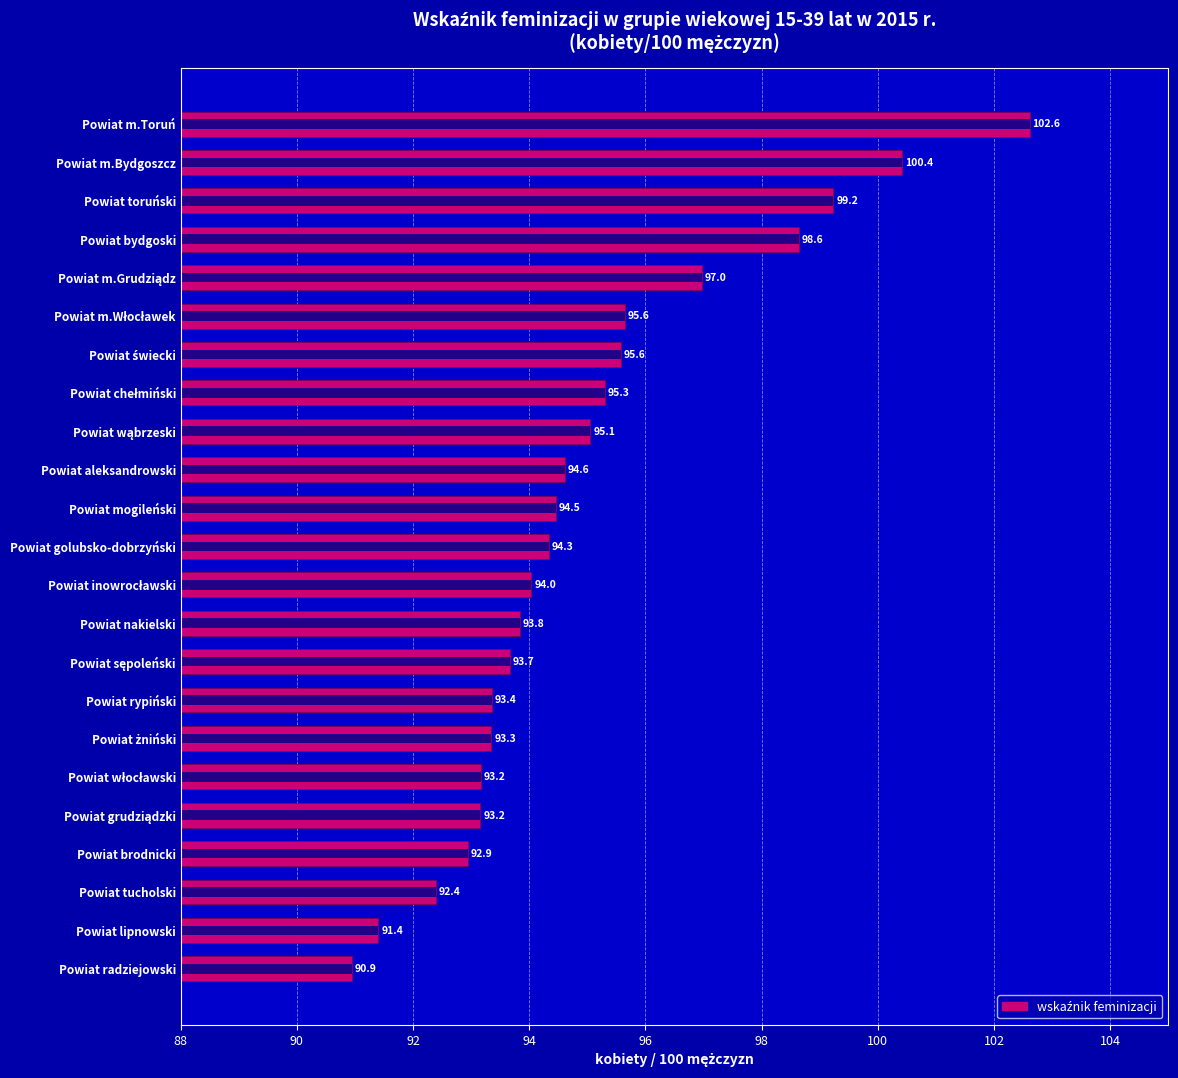

Which has a higher value, Powiat świecki or Powiat m.Włocławek?

Powiat m.Włocławek